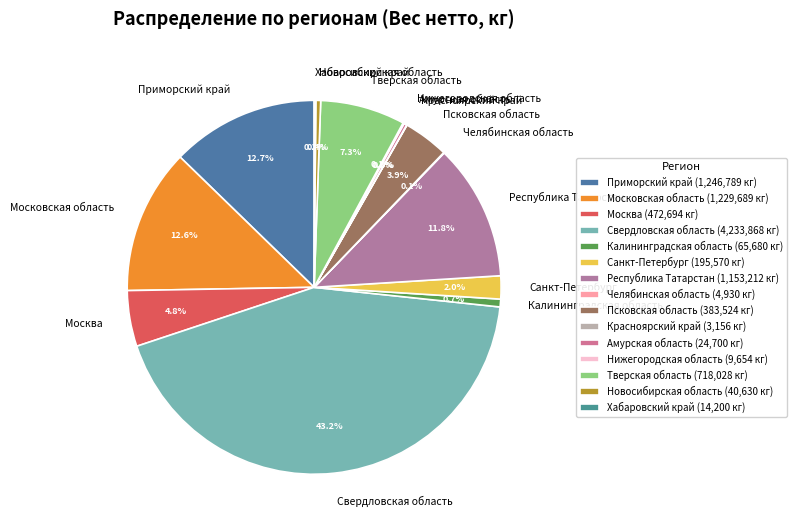

How much of the chart is everything except Московская область?

87.4%